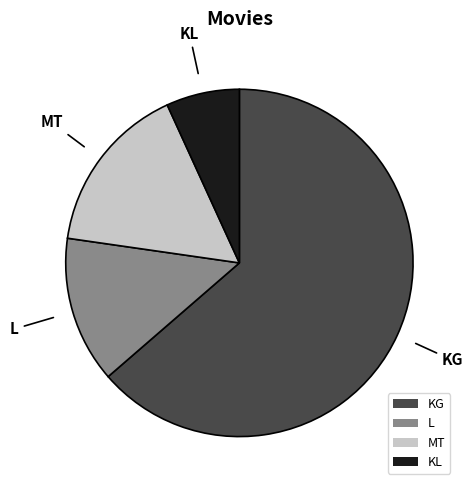

Combined, do KG and KL account for over 50%?

Yes